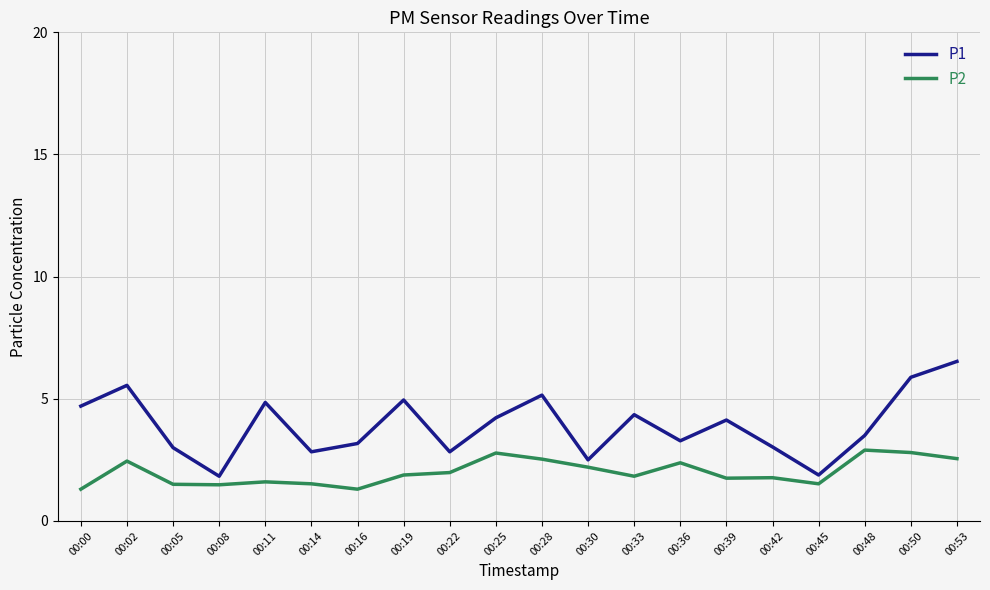

Which series has the widest spread of values?

P1